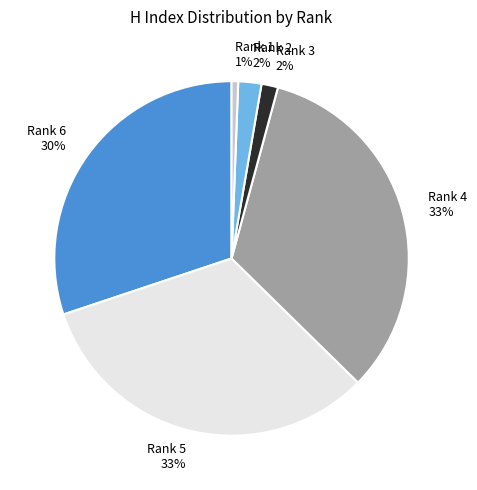

To the nearest percent, what is the difference between the Rank 4 and Rank 6 slice percentages?

3%